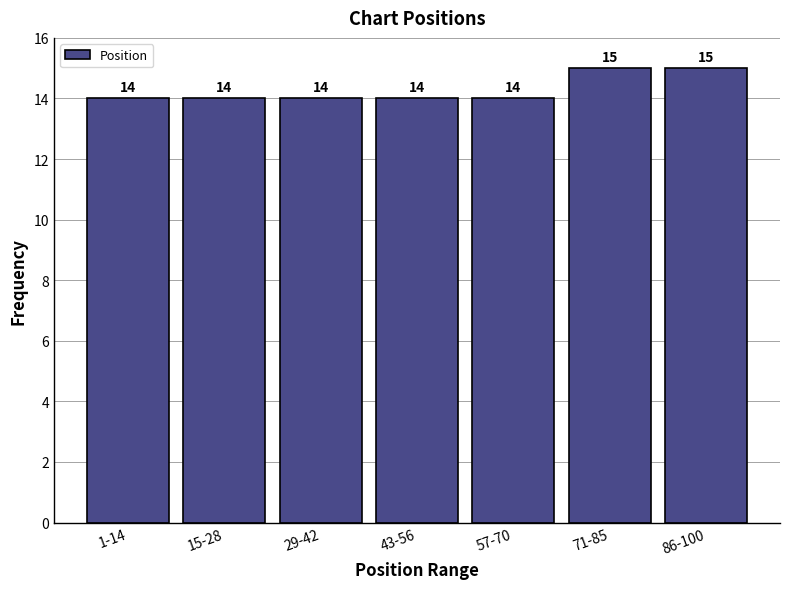

Reading left to right, what are all the values shown in this chart?

14	14	14	14	14	15	15